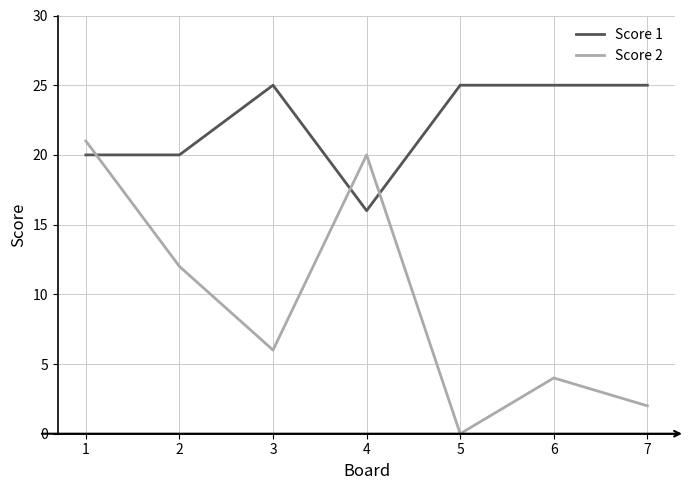

True or false: Score 1 has a value of 25 at 3.

True